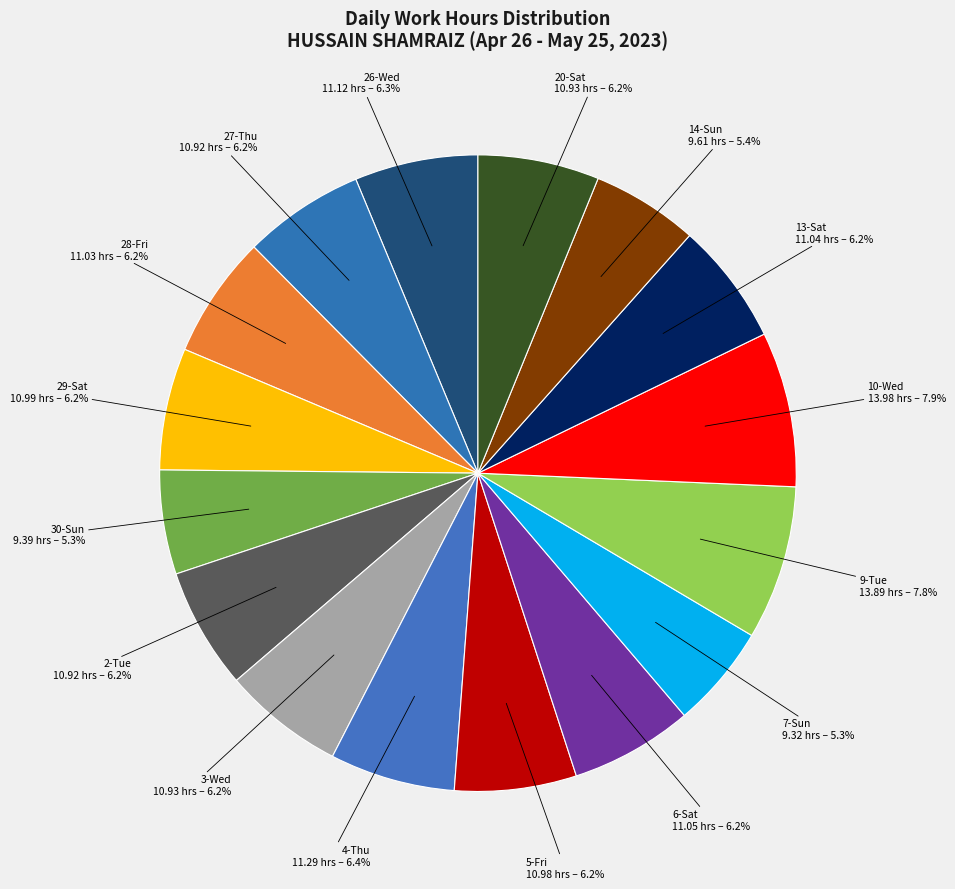

True or false: 2-Tue accounts for 6% of the total.

True